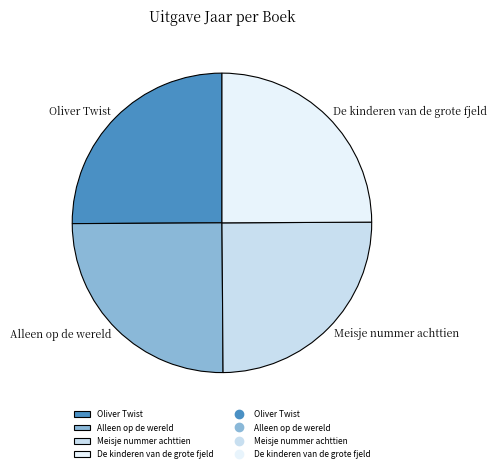

Is it true that Oliver Twist is 30% of the pie?

False